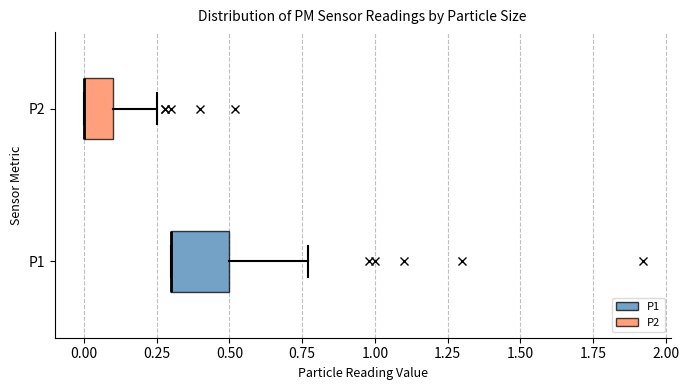

Reading bottom to top, transcribe this box plot: for each box, give where its median line is, the range the box spans, and where its two whiskers end, as read against the x-axis. The values are not printed on the chart, so give them approximately, as read against the axis.

P1: median 0.30 (drawn on the box's left edge), box 0.30 to 0.50, whiskers 0.30 to 0.75
P2: median 0.00 (drawn on the box's left edge), box 0.00 to 0.10, whiskers 0.00 to 0.25